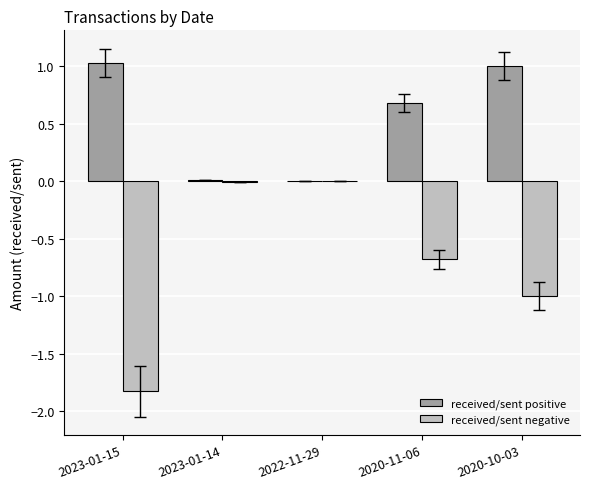

What is the average value of the received/sent positive series?

0.5